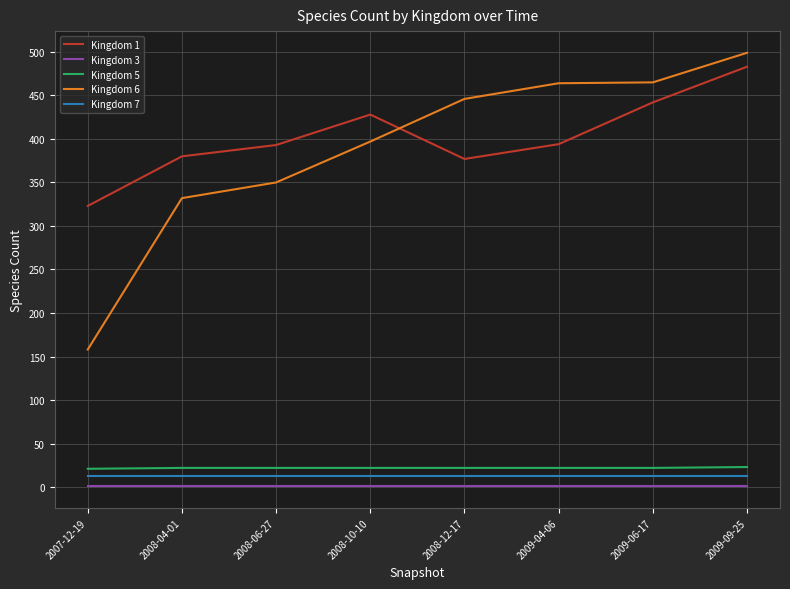

True or false: Kingdom 3 and Kingdom 6 cross at least once.

False